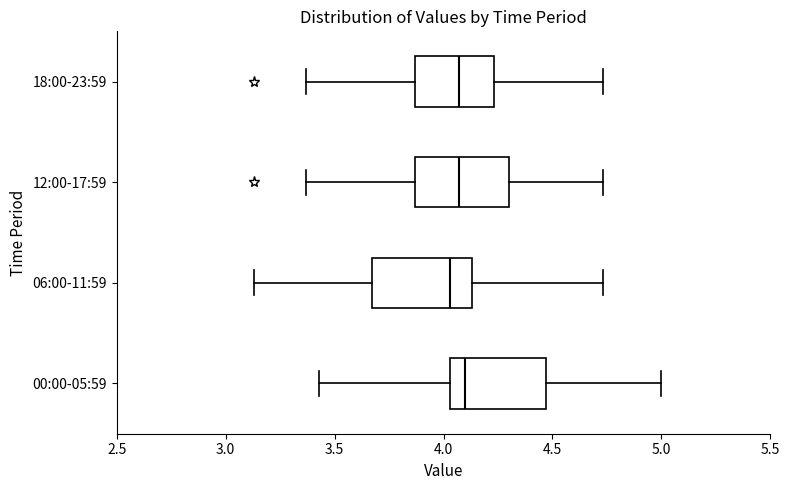

Reading bottom to top, read every box against the x-axis: the position of its median line, the range the box covers, and the ends of its whiskers. The values are not printed on the chart, so give them approximately, as read against the axis.

00:00-05:59: median 4.10, box 4.05 to 4.45, whiskers 3.45 to 5.00
06:00-11:59: median 4.05, box 3.65 to 4.15, whiskers 3.15 to 4.75
12:00-17:59: median 4.05, box 3.85 to 4.30, whiskers 3.35 to 4.75
18:00-23:59: median 4.05, box 3.85 to 4.25, whiskers 3.35 to 4.75